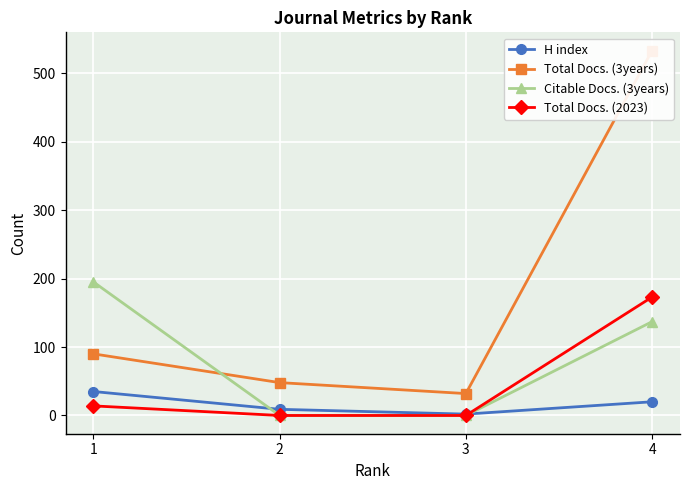

What is the highest value of the Total Docs. (3years) series?

533